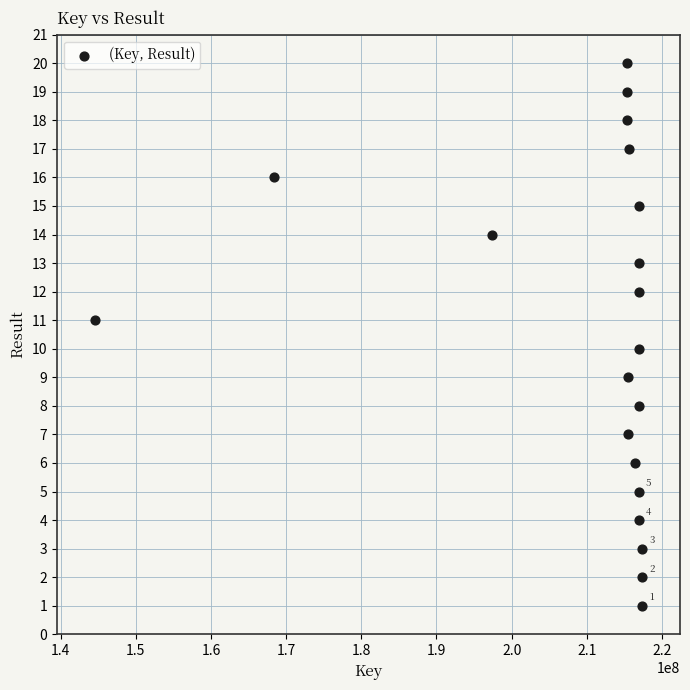

What is the range of Y values (max minus min)?

19